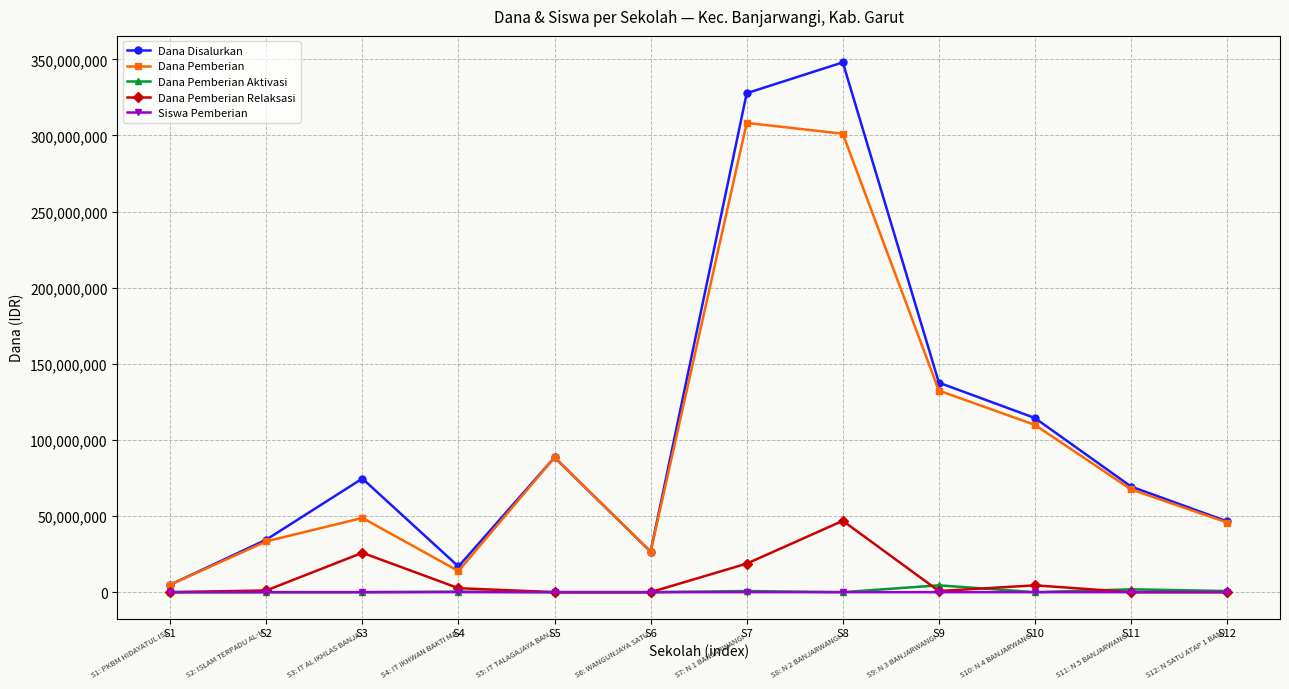

Which series has the widest spread of values?

Dana Disalurkan